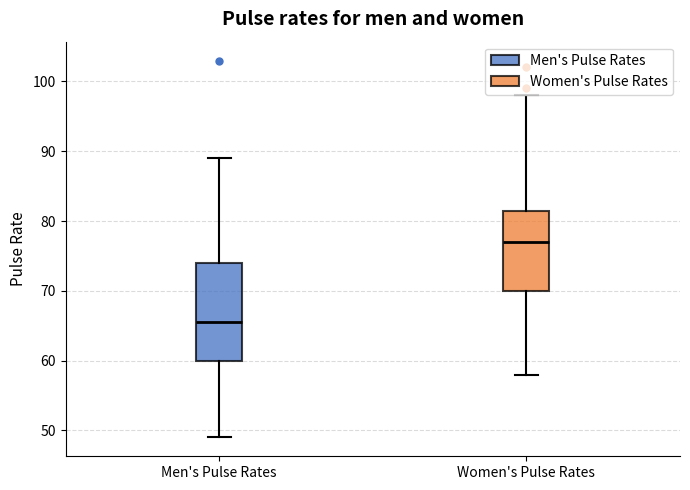

Comparing the boxes themselves (not the whiskers), which one is the tallest?

Men's Pulse Rates